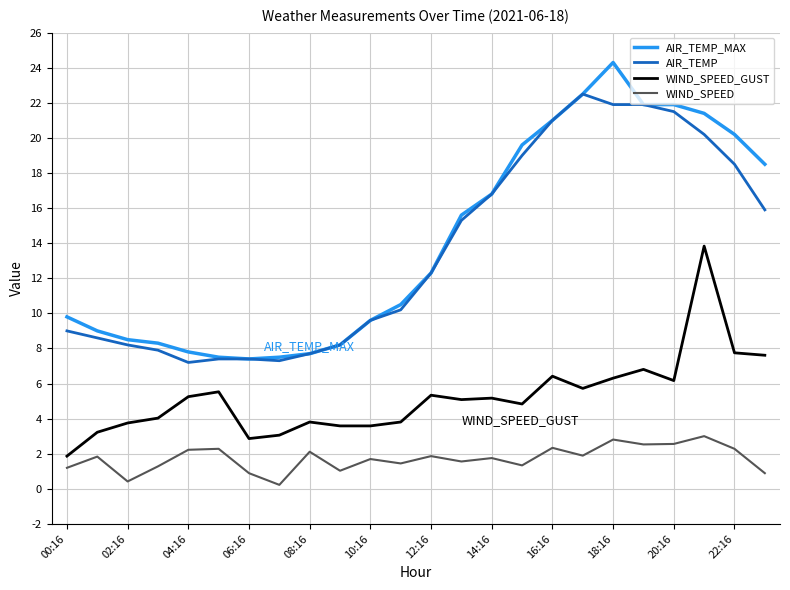

Which series has the largest range (max minus min)?

AIR_TEMP_MAX